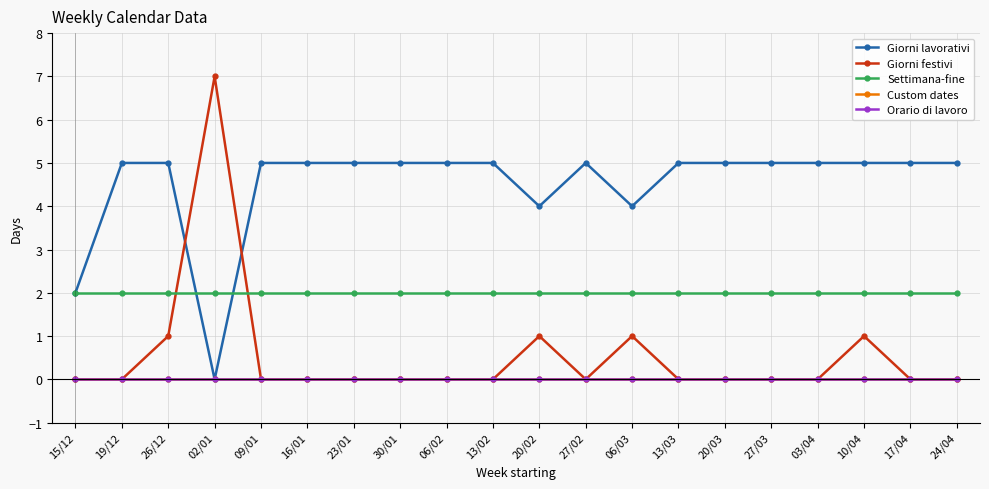

Reading left to right, list all the values displayed in this chart.

Giorni lavorativi: 15/12=2	19/12=5	26/12=5	02/01=0	09/01=5	16/01=5	23/01=5	30/01=5	06/02=5	13/02=5	20/02=4	27/02=5	06/03=4	13/03=5	20/03=5	27/03=5	03/04=5	10/04=5	17/04=5	24/04=5
Giorni festivi: 15/12=0	19/12=0	26/12=1	02/01=7	09/01=0	16/01=0	23/01=0	30/01=0	06/02=0	13/02=0	20/02=1	27/02=0	06/03=1	13/03=0	20/03=0	27/03=0	03/04=0	10/04=1	17/04=0	24/04=0
Settimana-fine: 15/12=2	19/12=2	26/12=2	02/01=2	09/01=2	16/01=2	23/01=2	30/01=2	06/02=2	13/02=2	20/02=2	27/02=2	06/03=2	13/03=2	20/03=2	27/03=2	03/04=2	10/04=2	17/04=2	24/04=2
Custom dates: 15/12=0	19/12=0	26/12=0	02/01=0	09/01=0	16/01=0	23/01=0	30/01=0	06/02=0	13/02=0	20/02=0	27/02=0	06/03=0	13/03=0	20/03=0	27/03=0	03/04=0	10/04=0	17/04=0	24/04=0
Orario di lavoro: 15/12=0	19/12=0	26/12=0	02/01=0	09/01=0	16/01=0	23/01=0	30/01=0	06/02=0	13/02=0	20/02=0	27/02=0	06/03=0	13/03=0	20/03=0	27/03=0	03/04=0	10/04=0	17/04=0	24/04=0